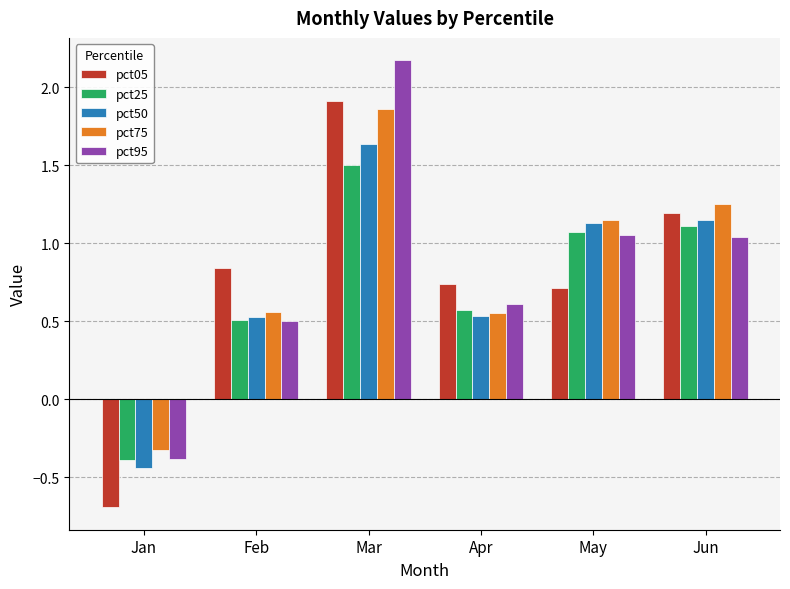

At which category is the sum across all series the highest?

Mar